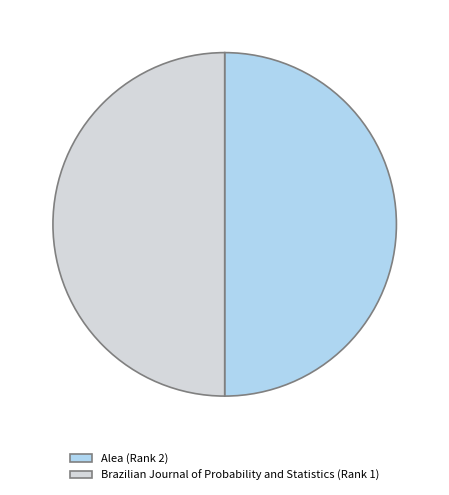

Approximately how many times larger is the value at Alea (Rank 2) compared to Brazilian Journal of Probability and Statistics (Rank 1)?

1.0